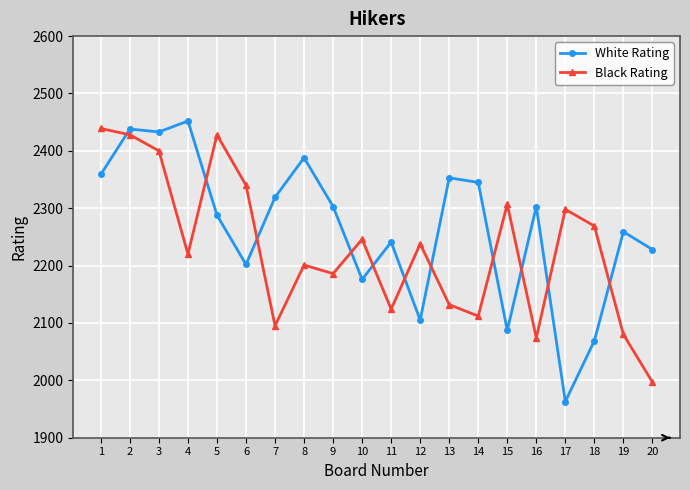

True or false: Black Rating and White Rating intersect in this chart.

True